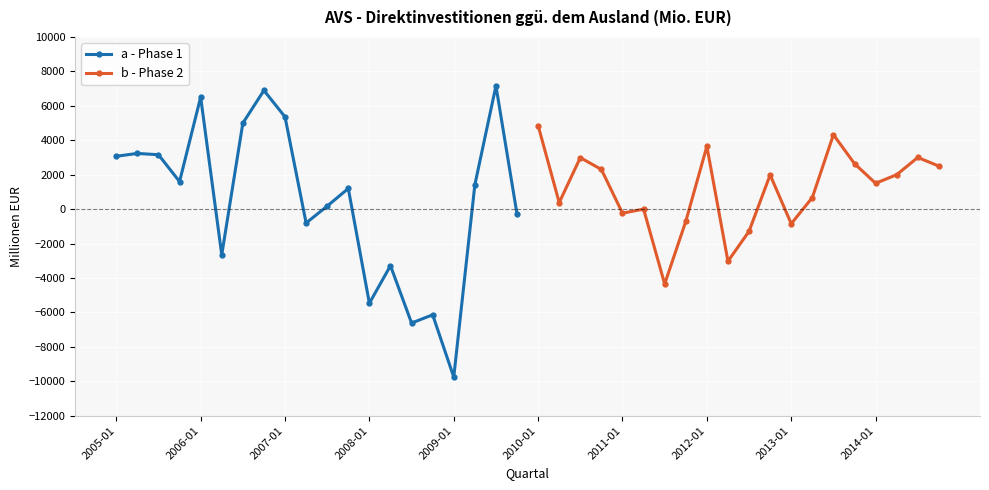

What is the lowest value of the a - Phase 1 series?

-9754